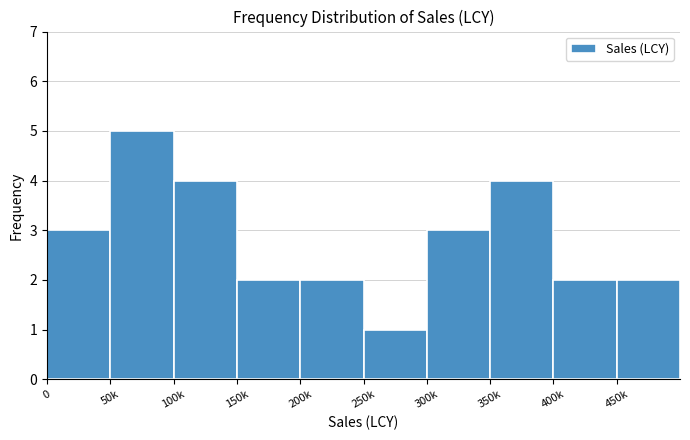

Reading left to right, what are all the values shown in this chart?

0=3	50k=5	100k=4	150k=2	200k=2	250k=1	300k=3	350k=4	400k=2	450k=2